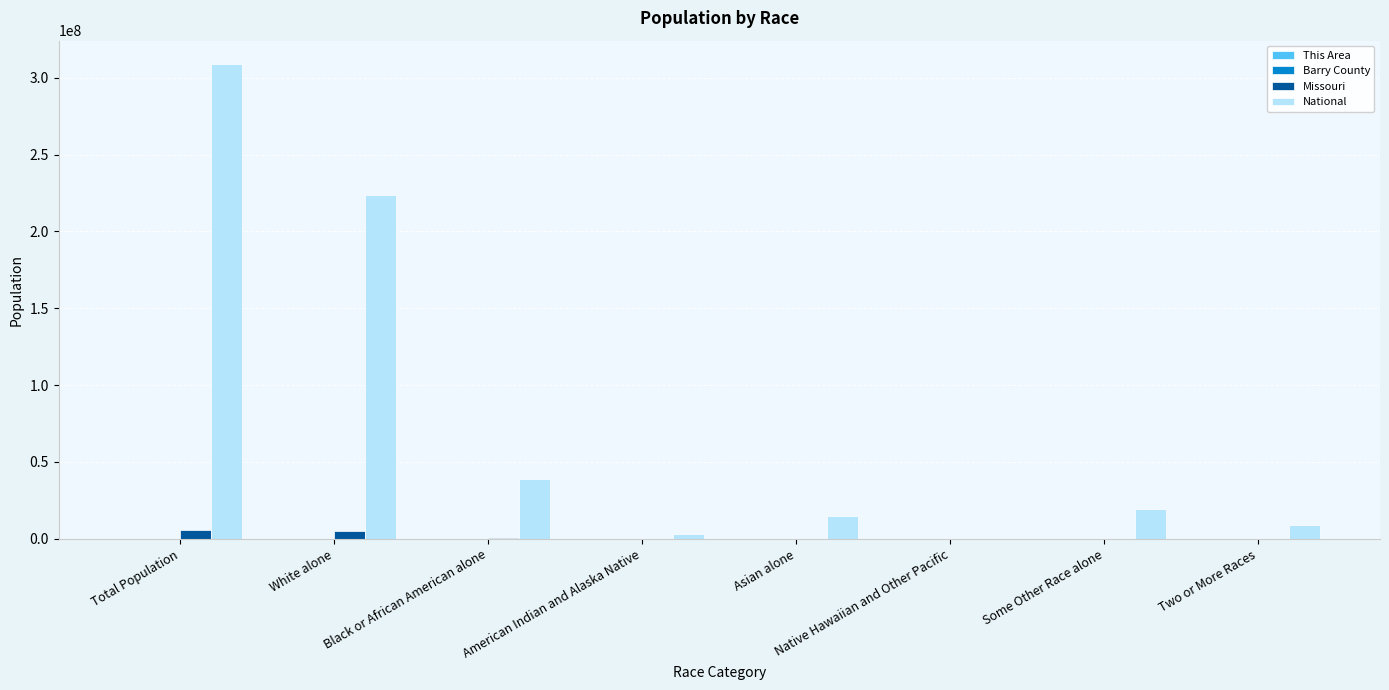

At which category does the chart reach its peak across all series?

Total Population